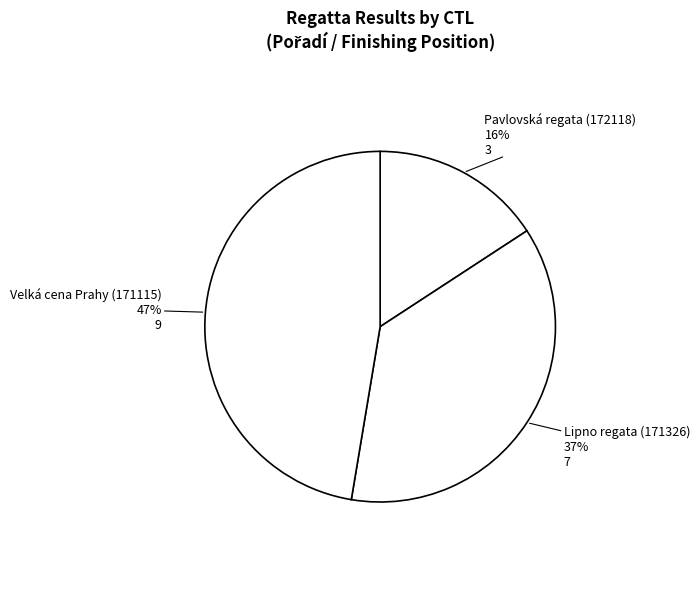

Count the number of slices in the pie.

3